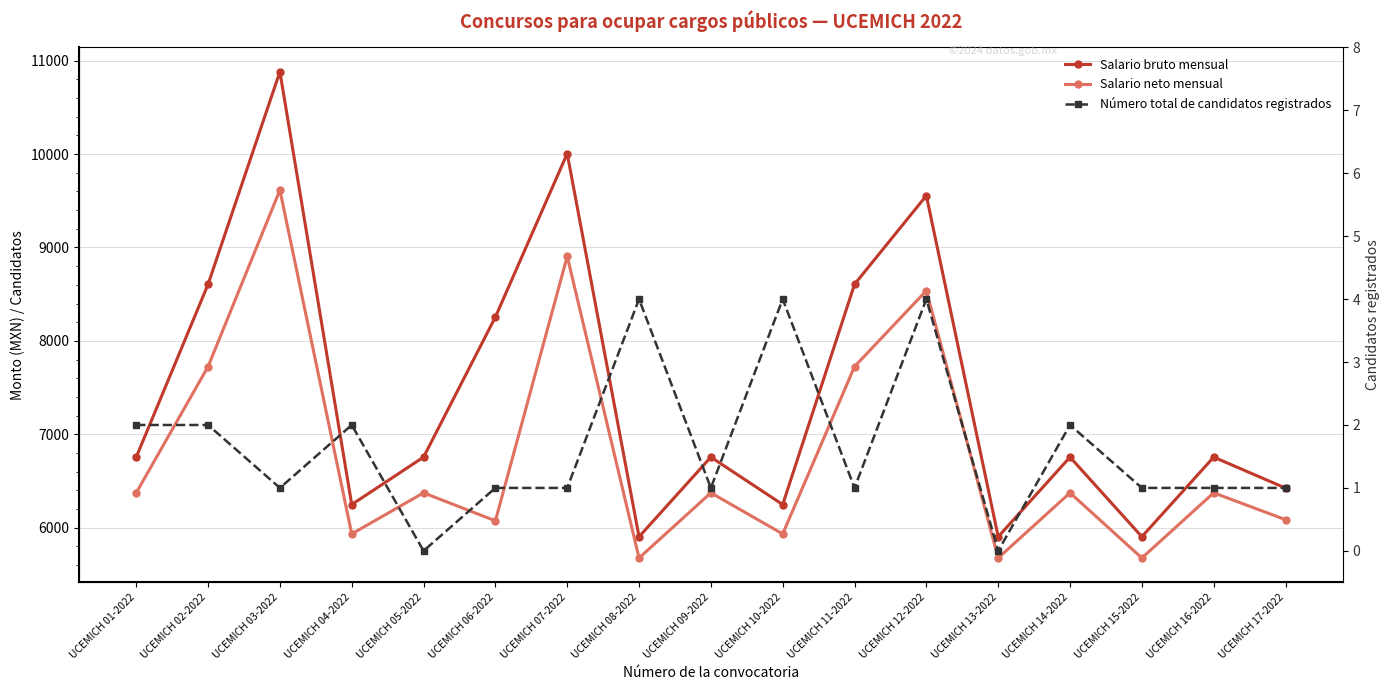

At which label is Salario neto mensual closest to 7645?

UCEMICH 02-2022